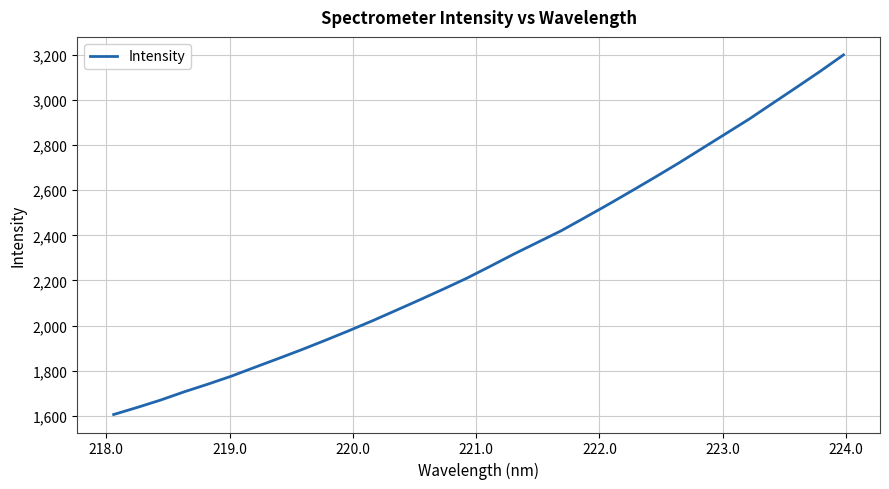

What is the minimum value shown in the chart?

1605.3